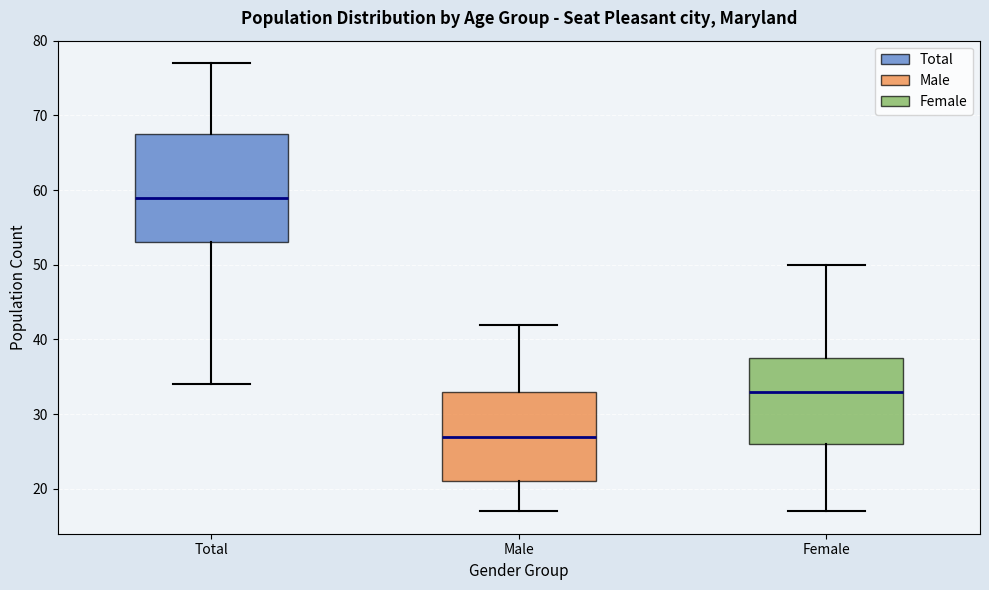

Reading left to right, transcribe this box plot: for each box, give where its median line is, the range the box spans, and where its two whiskers end, as read against the y-axis. The values are not printed on the chart, so give them approximately, as read against the axis.

Total: median 59, box 53 to 68, whiskers 34 to 77
Male: median 27, box 21 to 33, whiskers 17 to 42
Female: median 33, box 26 to 38, whiskers 17 to 50